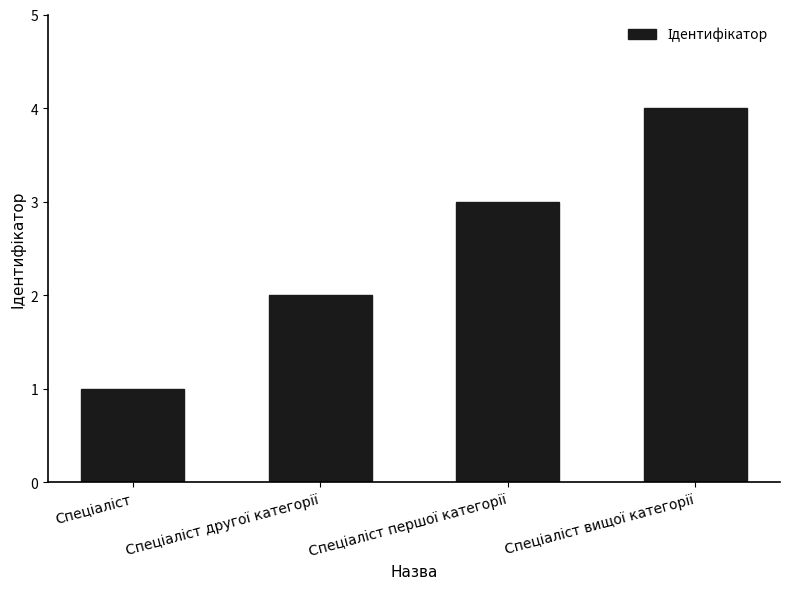

What is the sum of all values?

10